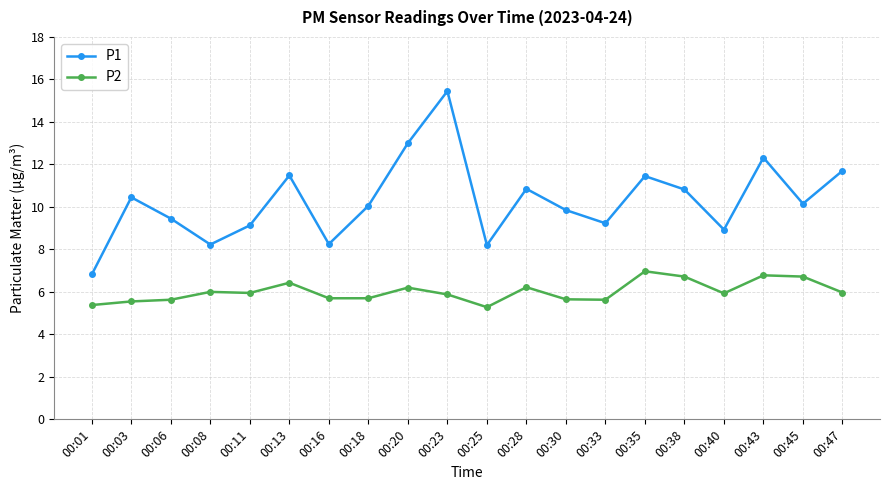

True or false: P2 and P1 cross at least once.

False